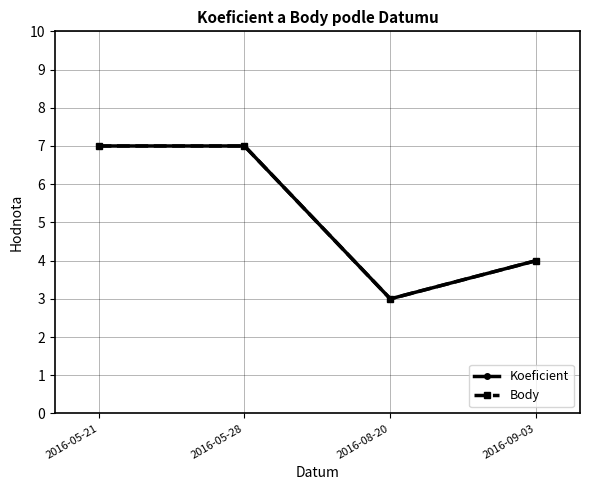

Does the chart have visible grid lines?

Yes